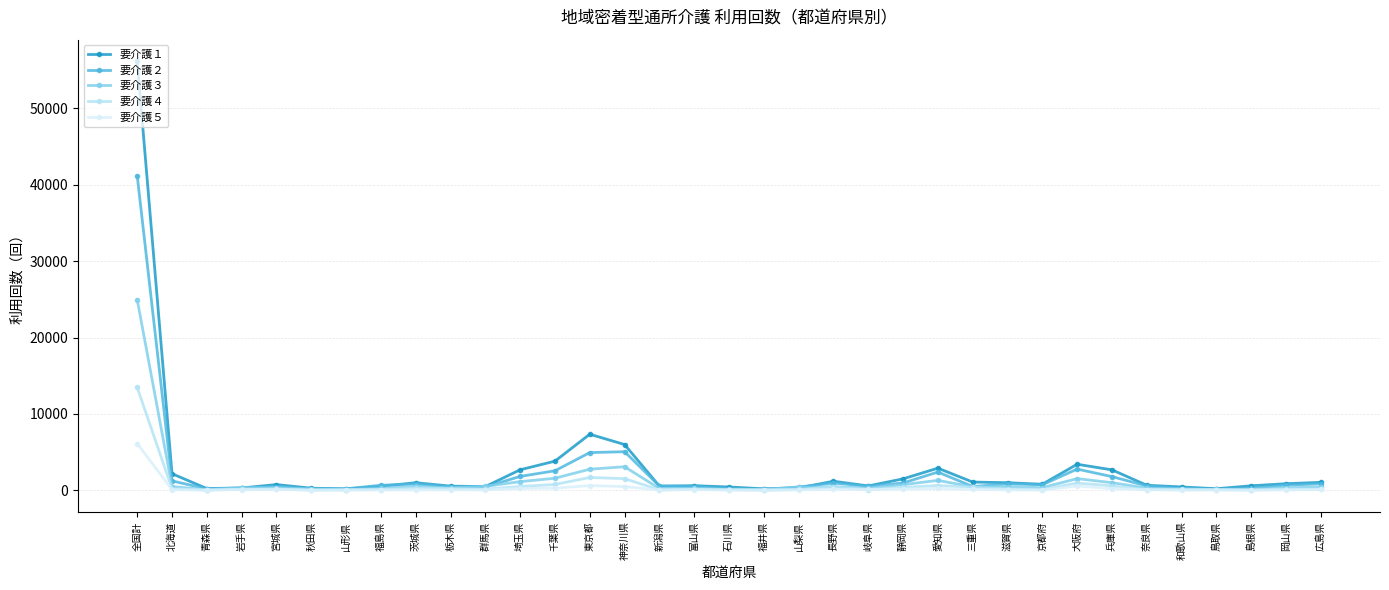

Which series has the largest range (max minus min)?

要介護１